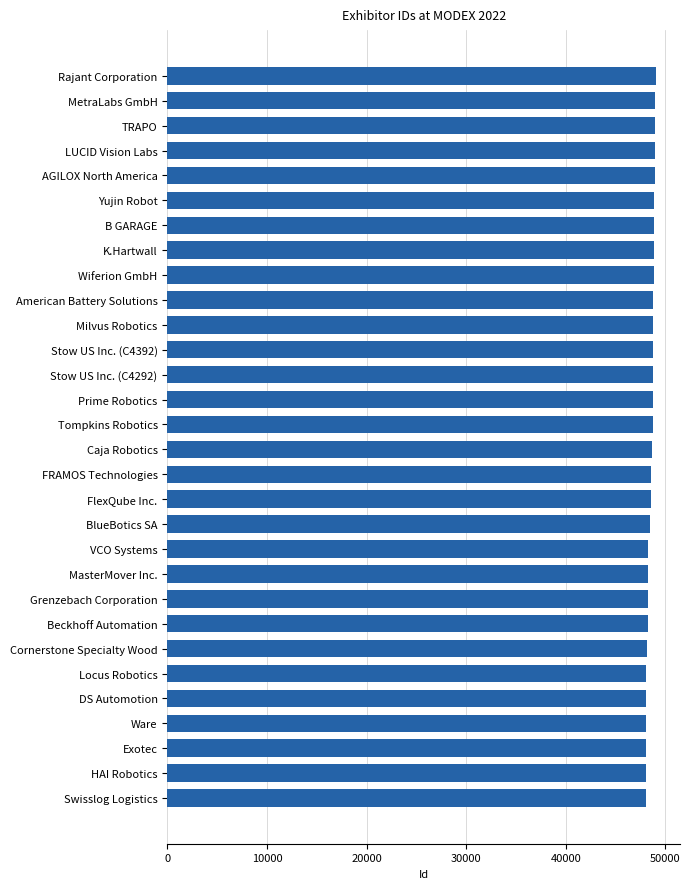

What is the sum of all values?

1456665